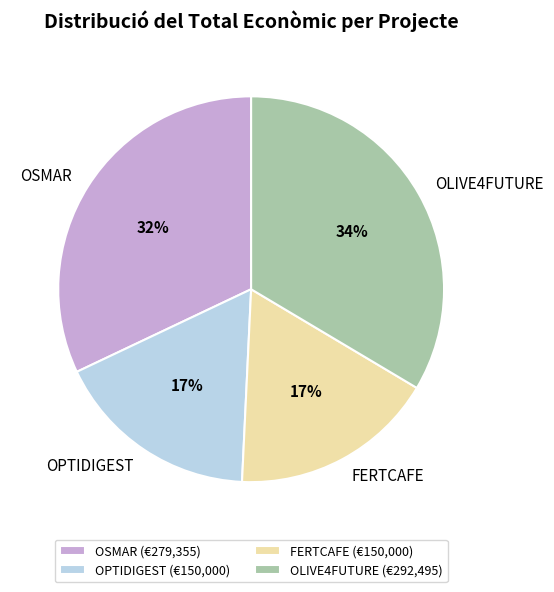

Is it true that OLIVE4FUTURE is 44% of the pie?

False